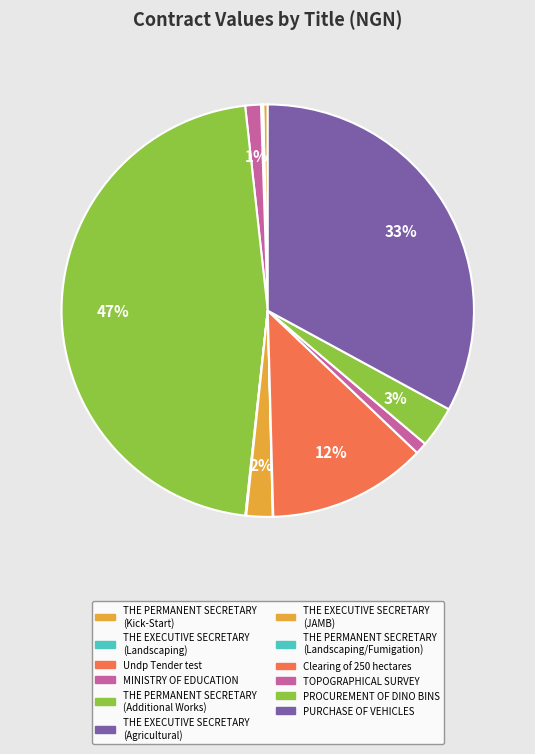

Count the number of slices in the pie.

12